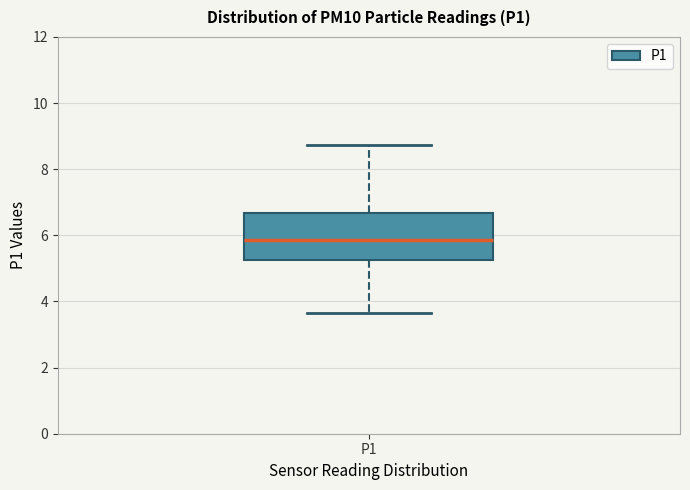

Where does the lower whisker of the box for P1 end on the y-axis? The values are not printed on the chart, so give them approximately, as read against the axis.

3.6